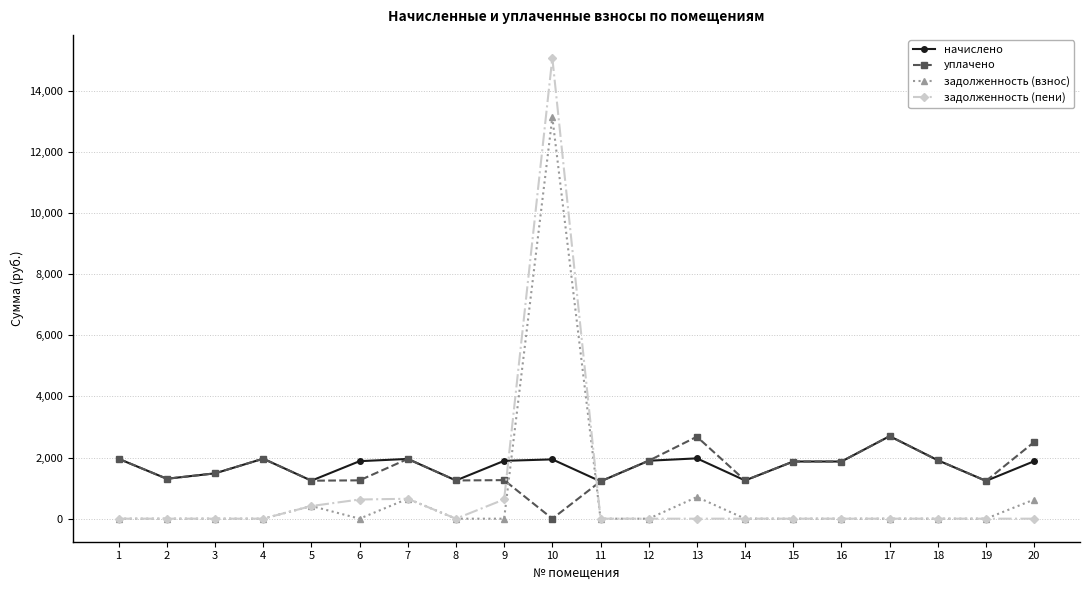

What is the value of the задолженность (пени) point at the 6th from the left?

626.8